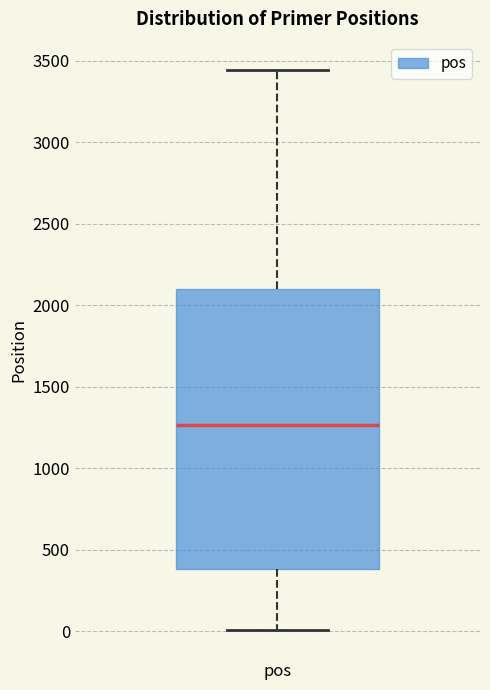

Read this box plot against the y-axis: the position of the median line, the range covered by the box, and the ends of both whiskers. The values are not printed on the chart, so give them approximately, as read against the axis.

median 1250, box 400 to 2100, whiskers 0 to 3450